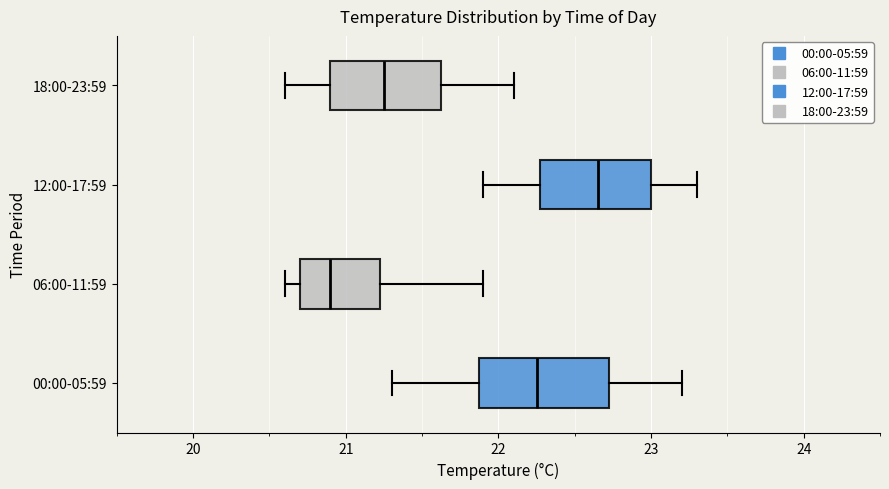

Which box is the widest, from its left edge to its right edge?

00:00-05:59